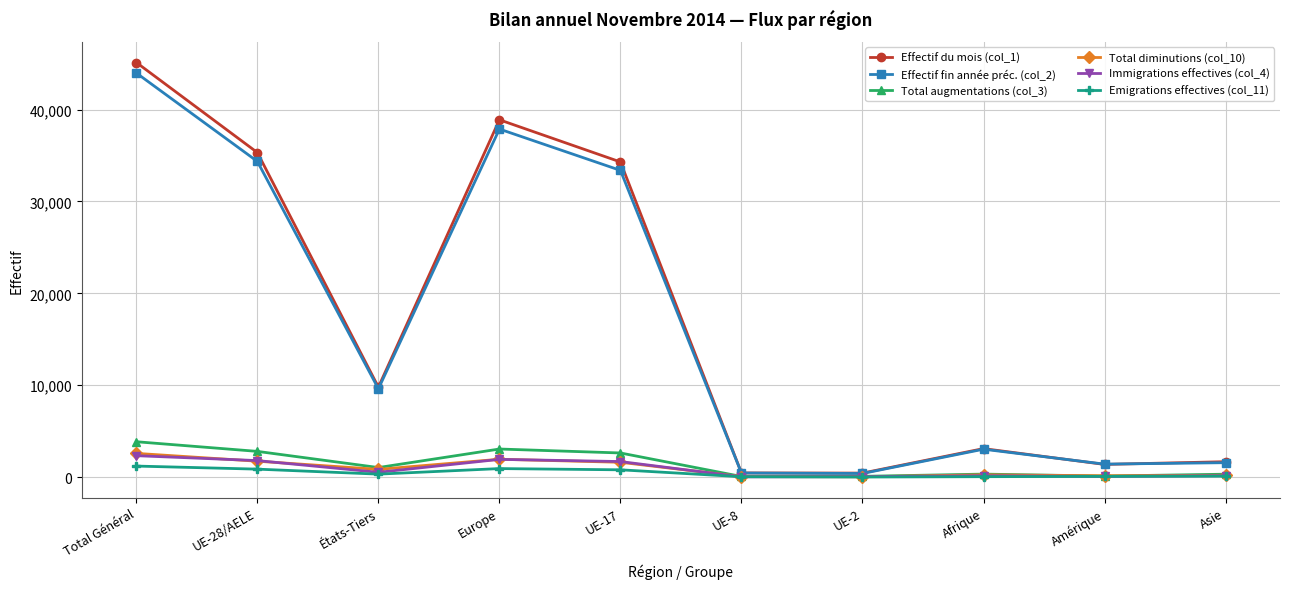

Which label corresponds to the largest value in the chart?

Total Général